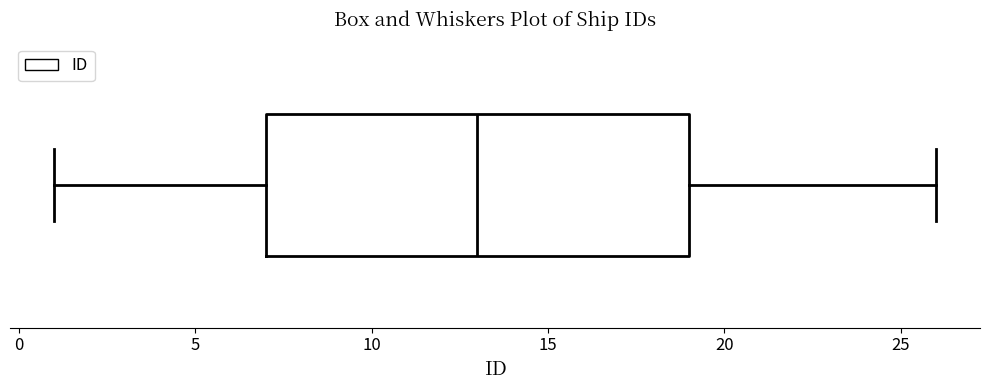

Transcribe this box plot: give where the median line is, the range the box spans, and where the two whiskers end, as read against the x-axis. The values are not printed on the chart, so give them approximately, as read against the axis.

median 13, box 7 to 19, whiskers 1 to 26